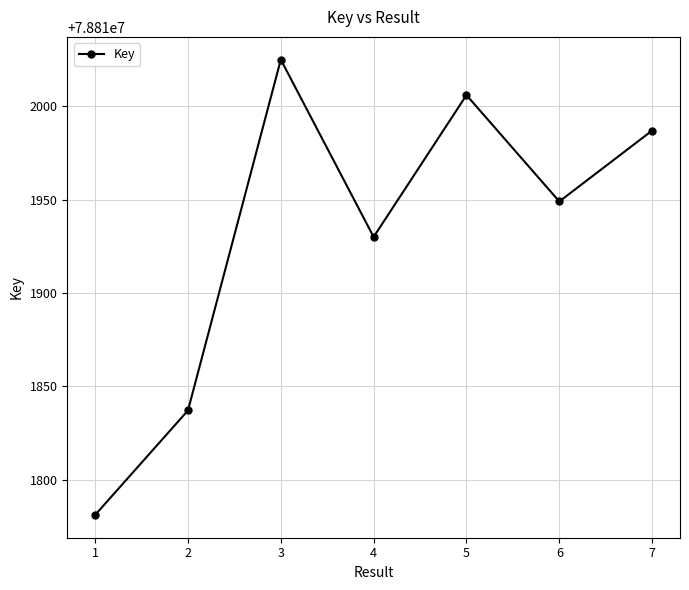

The chart shows a value of 105502945 at 1. True or false?

False